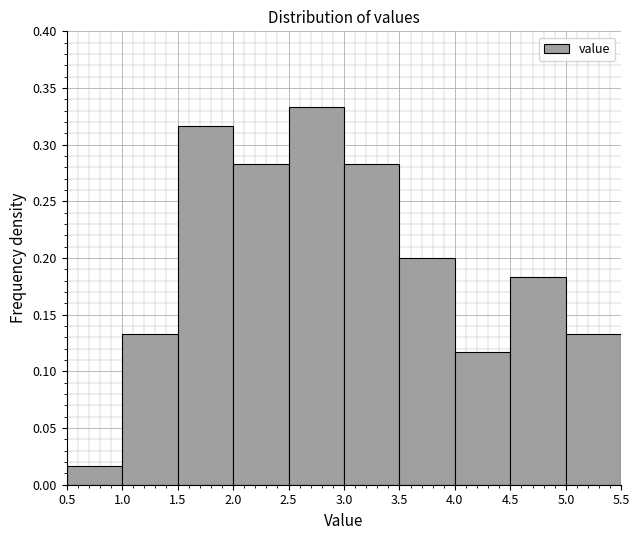

Reading left to right, transcribe this chart: for each bar, give the range it covers on the x-axis and its height. The values are not printed on the chart, so give them approximately, as read against the axis.

0.5 to 1.0: 0.015
1.0 to 1.5: 0.135
1.5 to 2.0: 0.315
2.0 to 2.5: 0.285
2.5 to 3.0: 0.335
3.0 to 3.5: 0.285
3.5 to 4.0: 0.200
4.0 to 4.5: 0.115
4.5 to 5.0: 0.185
5.0 to 5.5: 0.135